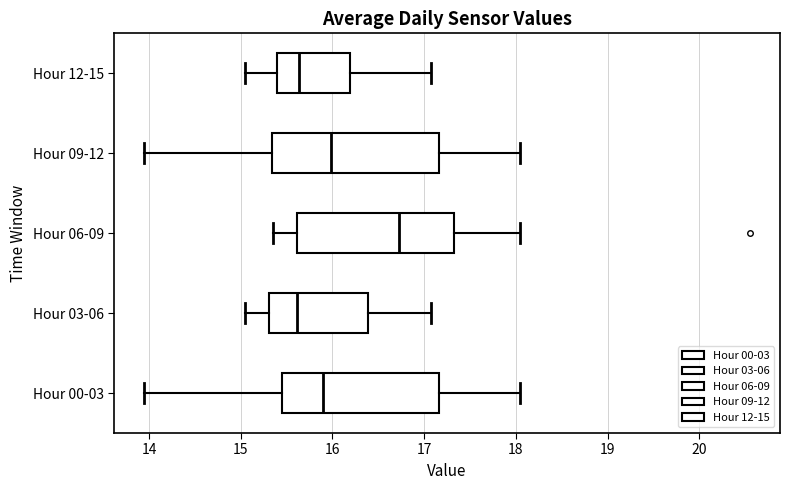

Reading bottom to top, read every box against the x-axis: the position of its median line, the range the box covers, and the ends of its whiskers. The values are not printed on the chart, so give them approximately, as read against the axis.

Hour 00-03: median 15.9, box 15.5 to 17.2, whiskers 14.0 to 18.1
Hour 03-06: median 15.6, box 15.3 to 16.4, whiskers 15.1 to 17.1
Hour 06-09: median 16.7, box 15.6 to 17.3, whiskers 15.4 to 18.1
Hour 09-12: median 16.0, box 15.3 to 17.2, whiskers 14.0 to 18.1
Hour 12-15: median 15.6, box 15.4 to 16.2, whiskers 15.1 to 17.1